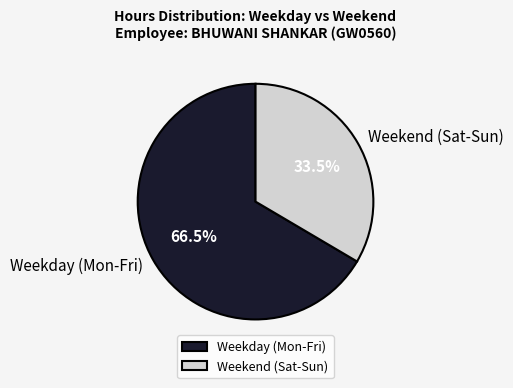

How many segments does this pie chart have?

2